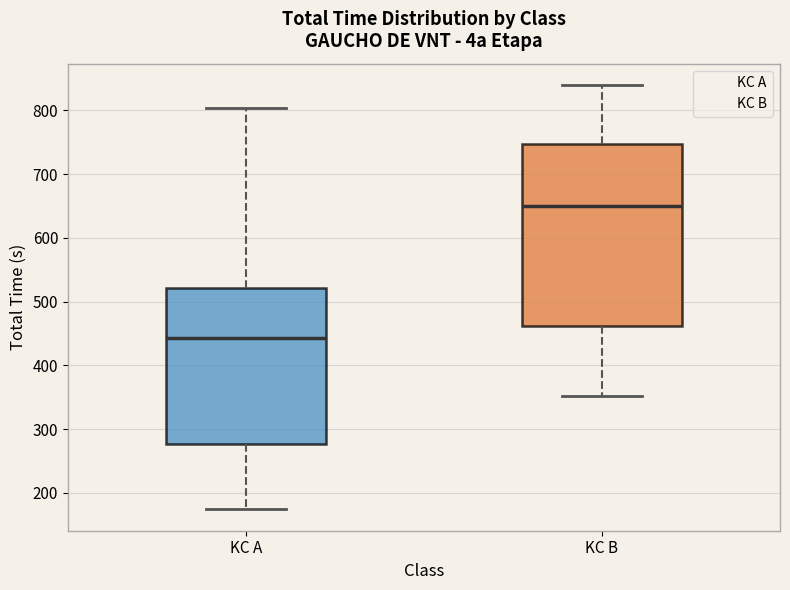

Which box's median line is the lowest?

KC A